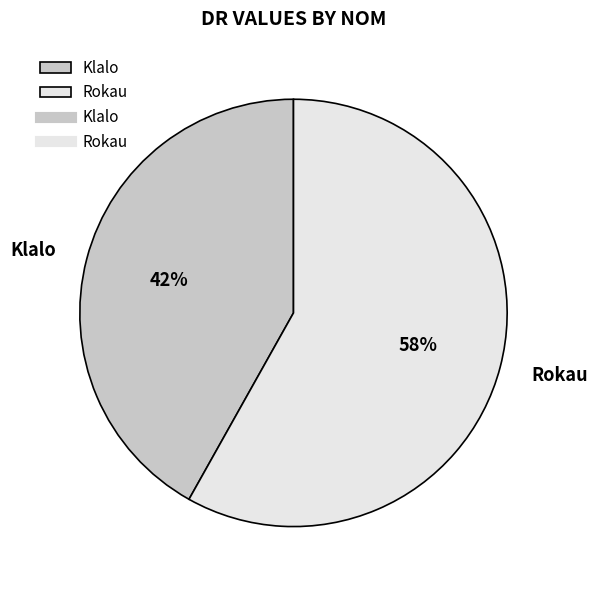

Does Klalo account for over 50% of the chart?

No